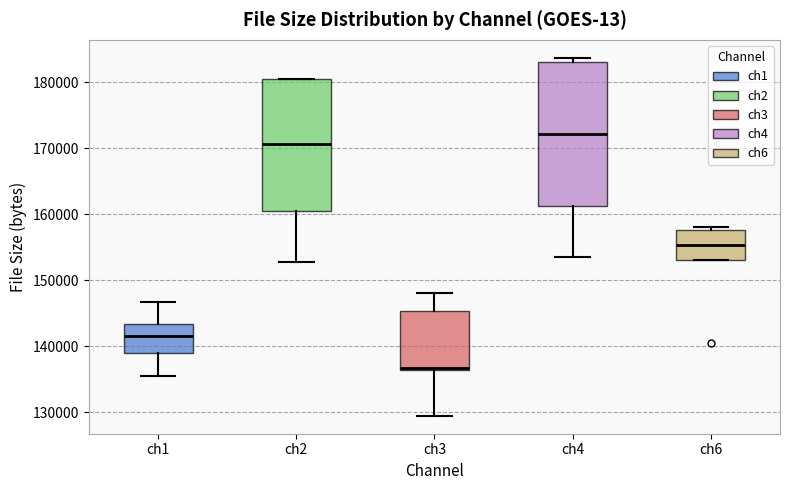

Which box's median line is the highest?

ch4